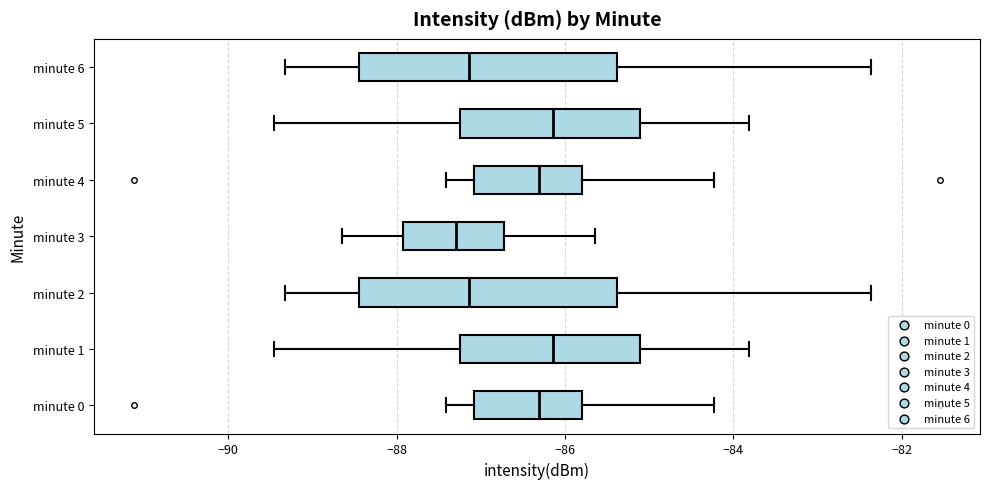

Reading bottom to top, transcribe this box plot: for each box, give where its median line is, the range the box spans, and where its two whiskers end, as read against the x-axis. The values are not printed on the chart, so give them approximately, as read against the axis.

minute 0: median -86.4, box -87.0 to -85.8, whiskers -87.4 to -84.2
minute 1: median -86.2, box -87.2 to -85.2, whiskers -89.4 to -83.8
minute 2: median -87.2, box -88.4 to -85.4, whiskers -89.4 to -82.4
minute 3: median -87.2, box -88.0 to -86.8, whiskers -88.6 to -85.6
minute 4: median -86.4, box -87.0 to -85.8, whiskers -87.4 to -84.2
minute 5: median -86.2, box -87.2 to -85.2, whiskers -89.4 to -83.8
minute 6: median -87.2, box -88.4 to -85.4, whiskers -89.4 to -82.4